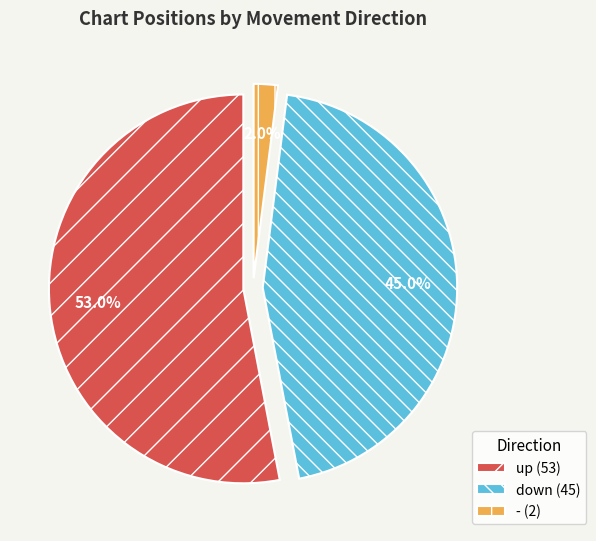

What is the smallest slice in the pie chart?

-